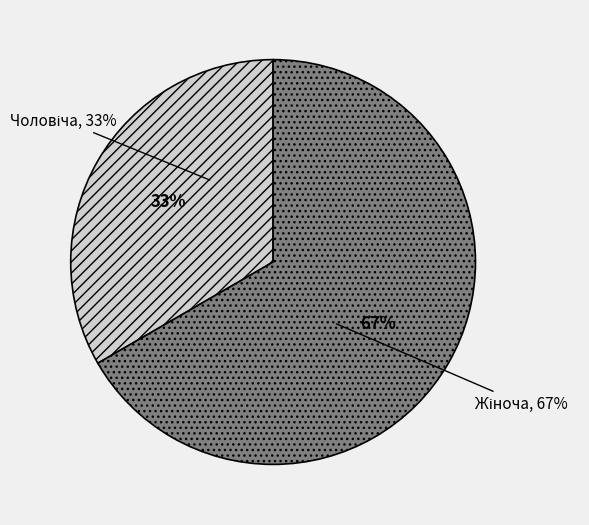

What is the majority slice?

Жіноча